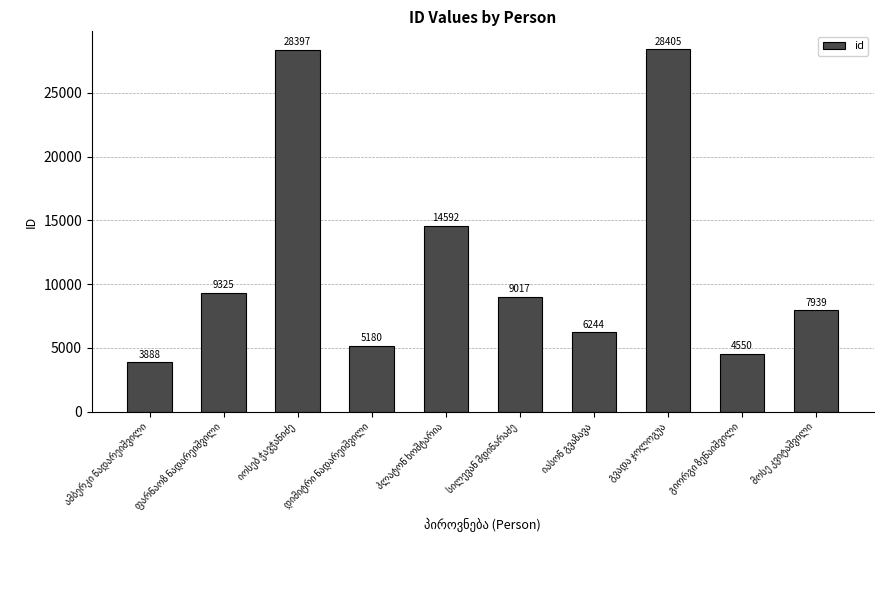

What is the minimum value shown in the chart?

3888